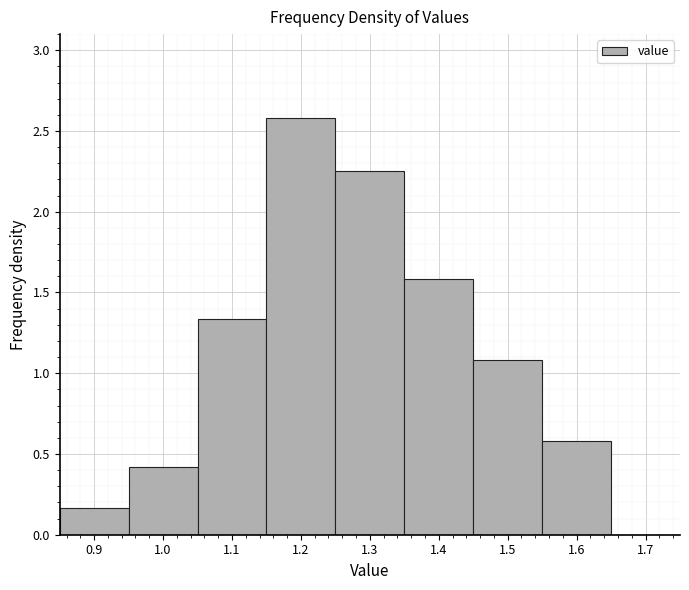

Which range on the x-axis has the tallest bar?

1.15 to 1.25